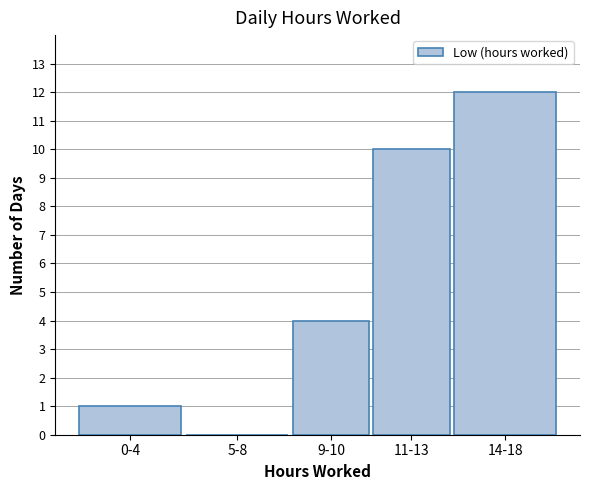

Reading left to right, transcribe all the data shown in this chart.

0-4=1	5-8=0	9-10=4	11-13=10	14-18=12